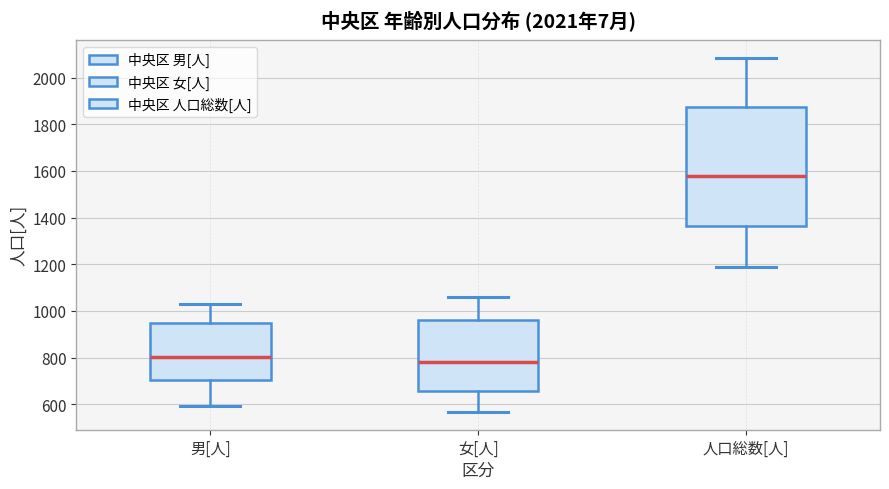

Reading left to right, read every box against the y-axis: the position of its median line, the range the box covers, and the ends of its whiskers. The values are not printed on the chart, so give them approximately, as read against the axis.

男[人]: median 800, box 700 to 940, whiskers 600 to 1020
女[人]: median 780, box 660 to 960, whiskers 560 to 1060
人口総数[人]: median 1580, box 1360 to 1880, whiskers 1200 to 2080